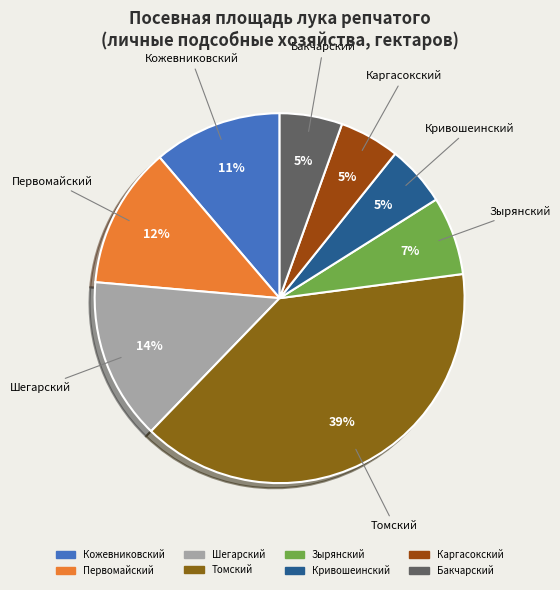

How many segments does this pie chart have?

8